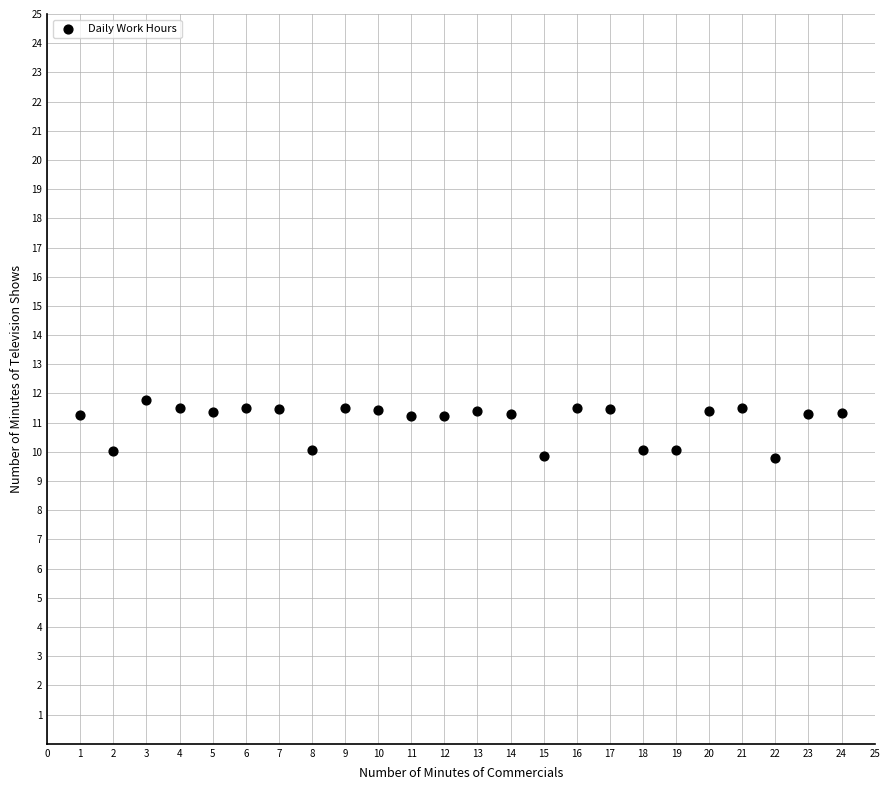

What is the range of X values (max minus min)?

23.0